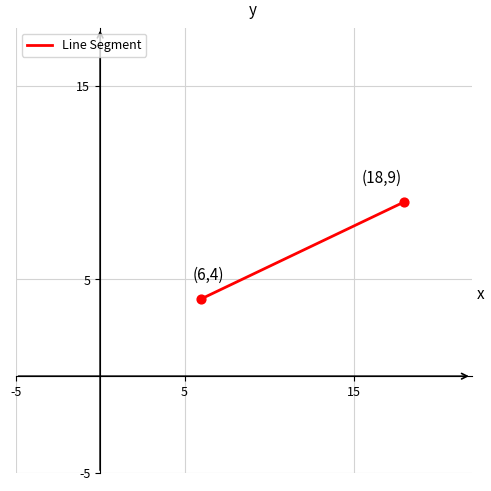

What is the range of X values (max minus min)?

12